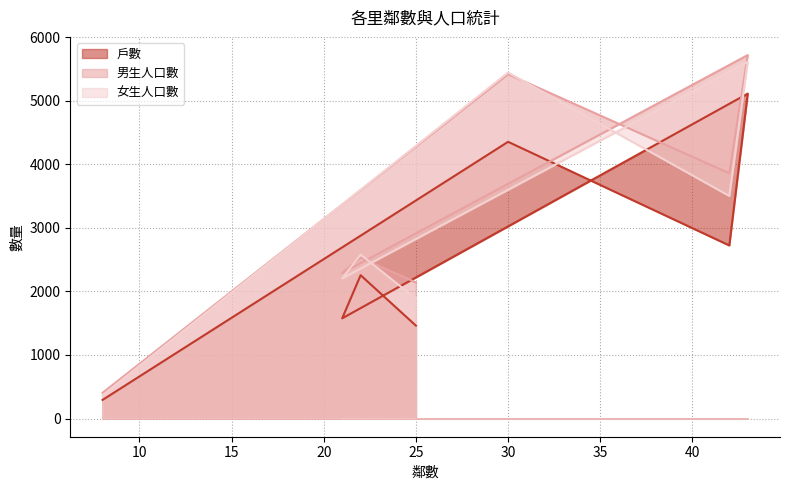

List the series in order of their peak value, lowest first.

戶數, 女生人口數, 男生人口數